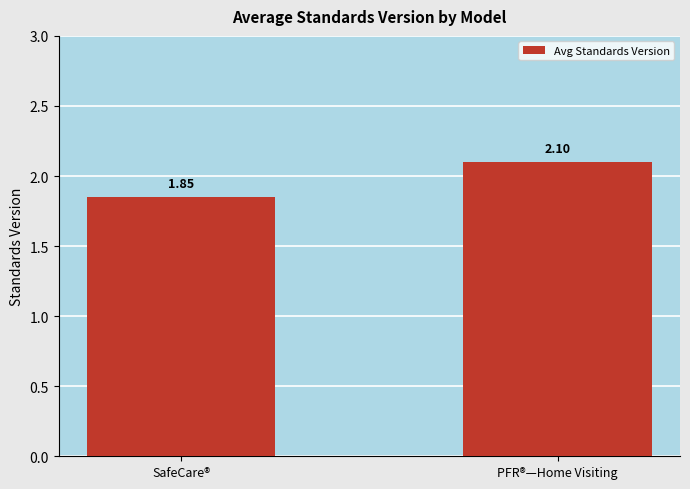

What is the sum of the values at PFR®—Home Visiting and SafeCare®?

3.9